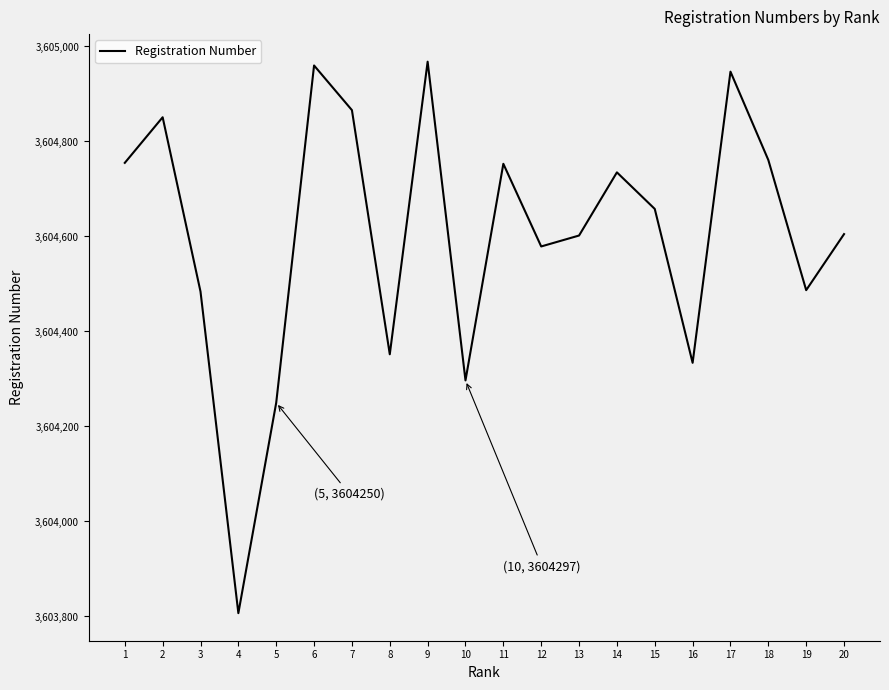

The value at 19 is 2026685. True or false?

False